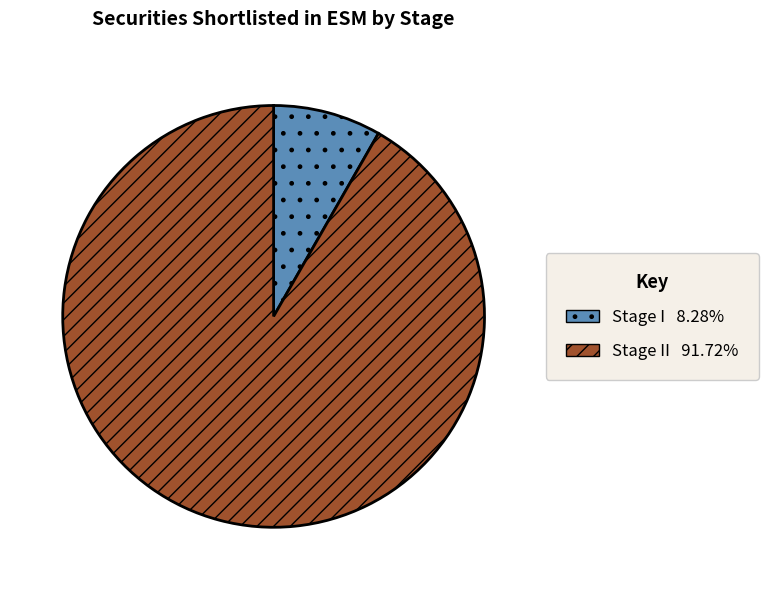

Is there any slice that represents more than half of the pie?

Yes